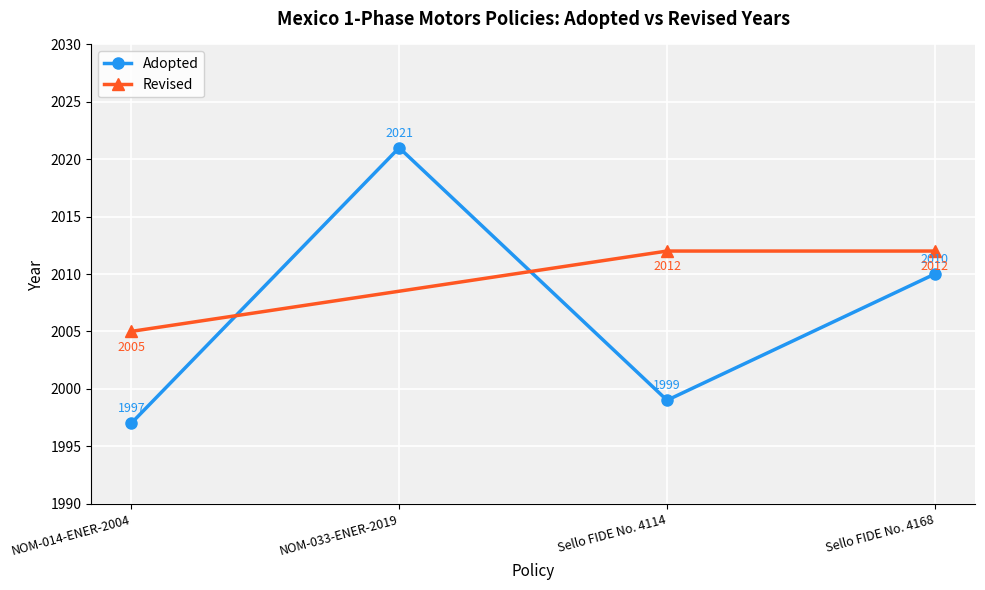

What position from the left is Sello FIDE No. 4168?

4